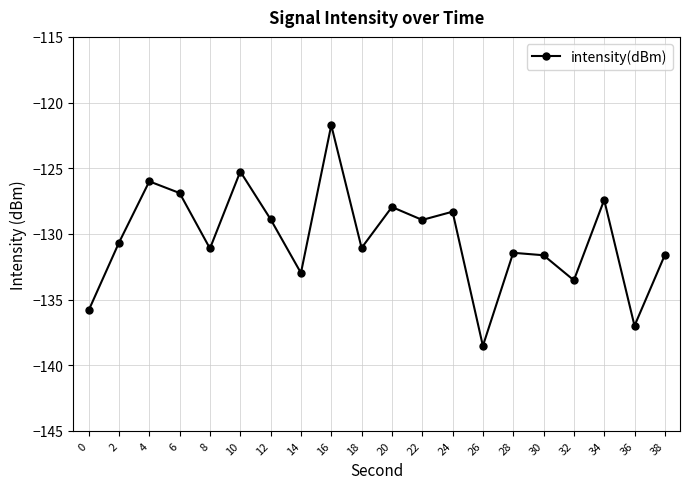

What is the sum of the values at 36 and 24?

-265.3